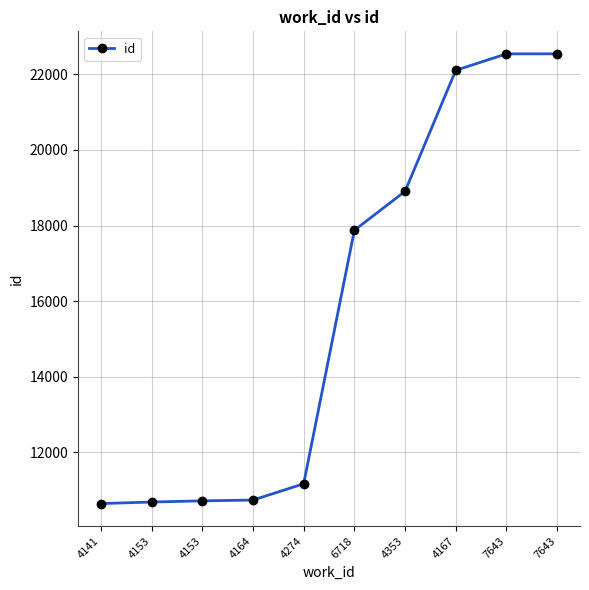

How many data points are less than 17875?

5